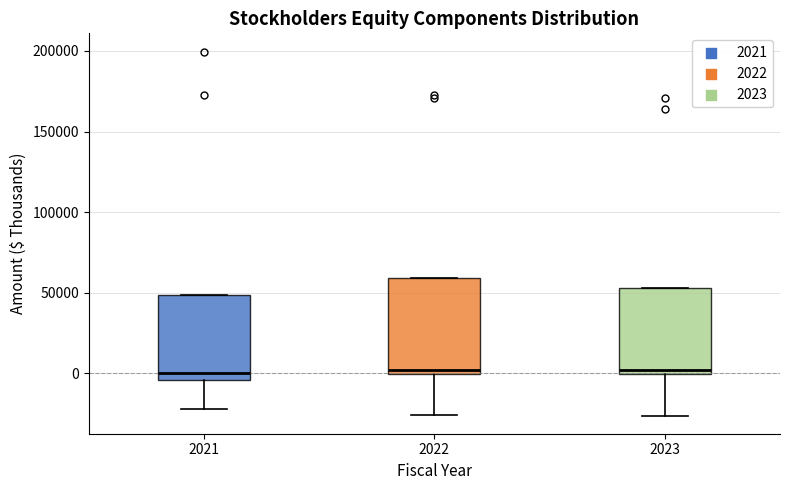

Reading left to right, transcribe this box plot: for each box, give where its median line is, the range the box spans, and where its two whiskers end, as read against the y-axis. The values are not printed on the chart, so give them approximately, as read against the axis.

2021: median 0, box -5000 to 50000, whiskers -20000 to 50000
2022: median 0 (just above the box's lower edge), box 0 to 60000, whiskers -25000 to 60000
2023: median 0 (just above the box's lower edge), box 0 to 55000, whiskers -25000 to 55000